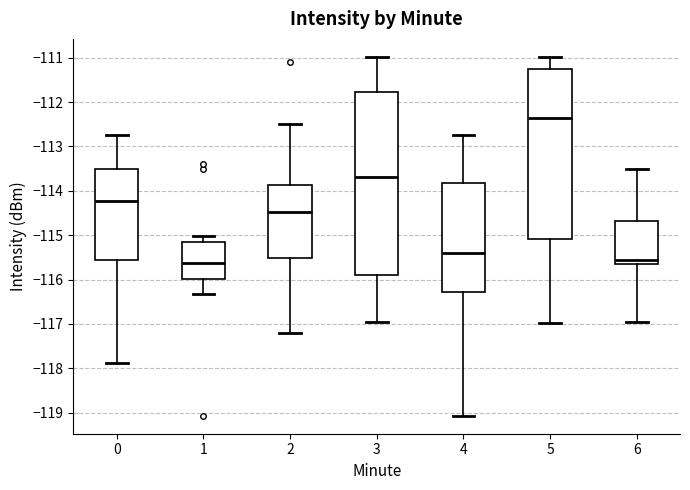

Reading left to right, read every box against the y-axis: the position of its median line, the range the box covers, and the ends of its whiskers. The values are not printed on the chart, so give them approximately, as read against the axis.

0: median -114.2, box -115.6 to -113.5, whiskers -117.9 to -112.7
1: median -115.6, box -116.0 to -115.1, whiskers -116.3 to -115.0
2: median -114.5, box -115.5 to -113.9, whiskers -117.2 to -112.5
3: median -113.7, box -115.9 to -111.8, whiskers -116.9 to -111.0
4: median -115.4, box -116.3 to -113.8, whiskers -119.1 to -112.7
5: median -112.4, box -115.1 to -111.3, whiskers -117.0 to -111.0
6: median -115.6 (just above the box's lower edge), box -115.6 to -114.7, whiskers -116.9 to -113.5